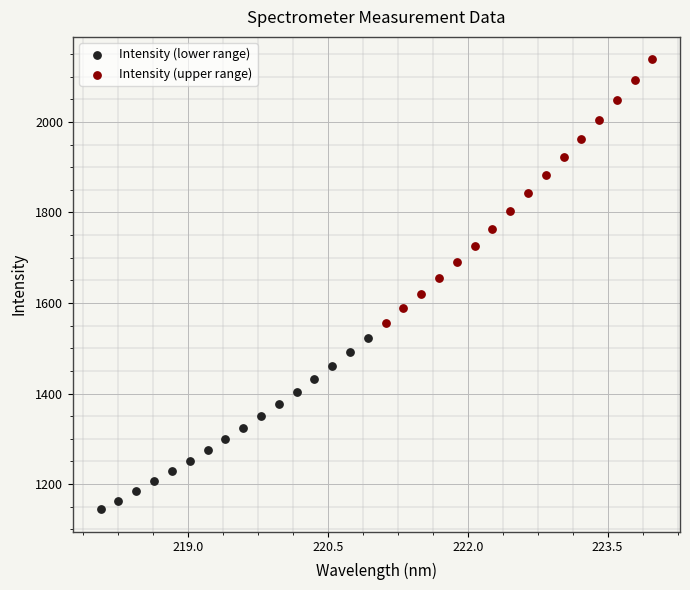

Which series contains the lowest Y value?

Intensity (lower range)